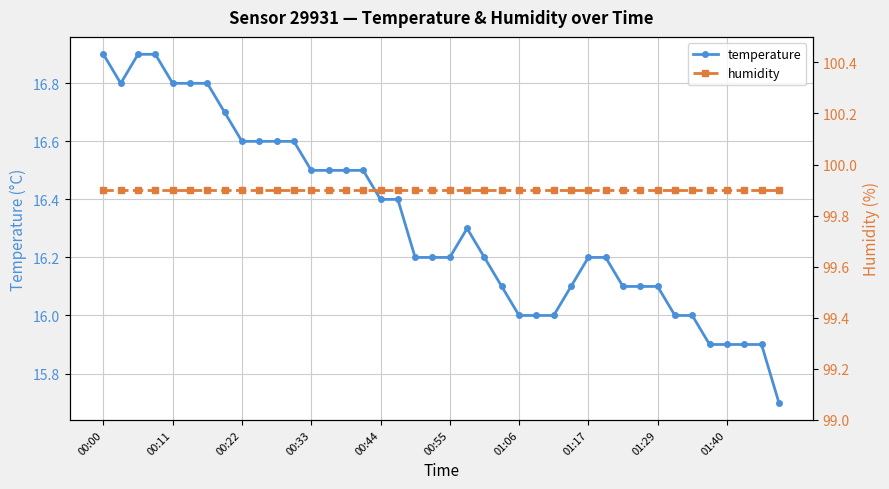

Reading left to right, transcribe all the data shown in this chart.

temperature: 16.9	16.8	16.9	16.9	16.8	16.8	16.8	16.7	16.6	16.6	16.6	16.6	16.5	16.5	16.5	16.5	16.4	16.4	16.2	16.2	16.2	16.3	16.2	16.1	16.0	16.0	16.0	16.1	16.2	16.2	16.1	16.1	16.1	16.0	16.0	15.9	15.9	15.9	15.9	15.7
humidity: 99.9	99.9	99.9	99.9	99.9	99.9	99.9	99.9	99.9	99.9	99.9	99.9	99.9	99.9	99.9	99.9	99.9	99.9	99.9	99.9	99.9	99.9	99.9	99.9	99.9	99.9	99.9	99.9	99.9	99.9	99.9	99.9	99.9	99.9	99.9	99.9	99.9	99.9	99.9	99.9